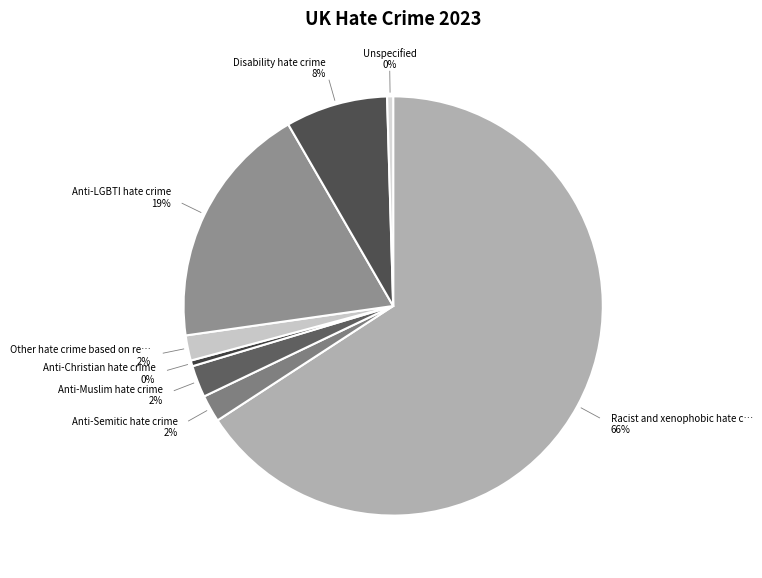

How many segments does this pie chart have?

8